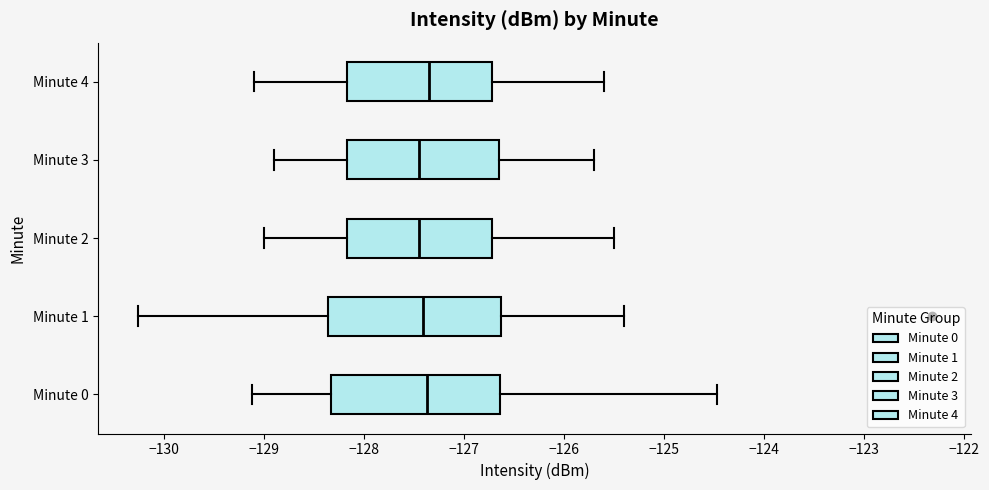

Where does the median line of the box for Minute 3 sit on the x-axis? The values are not printed on the chart, so give them approximately, as read against the axis.

-127.4